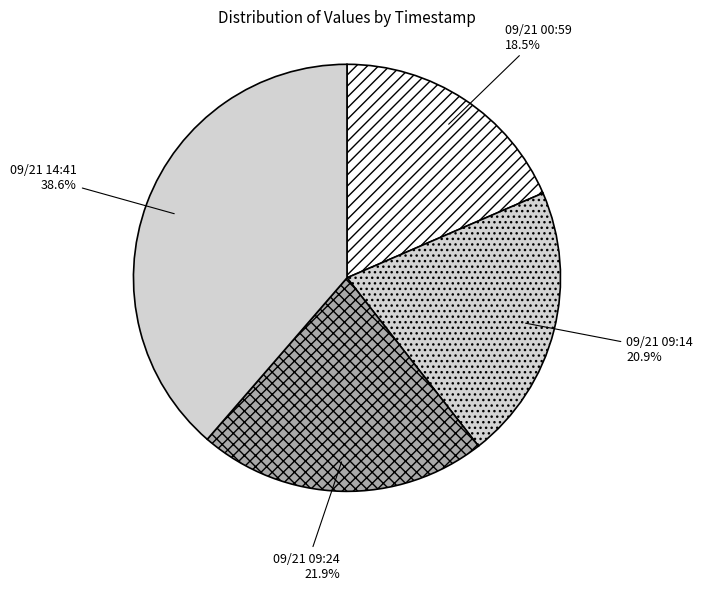

Is there a majority slice in this chart?

No